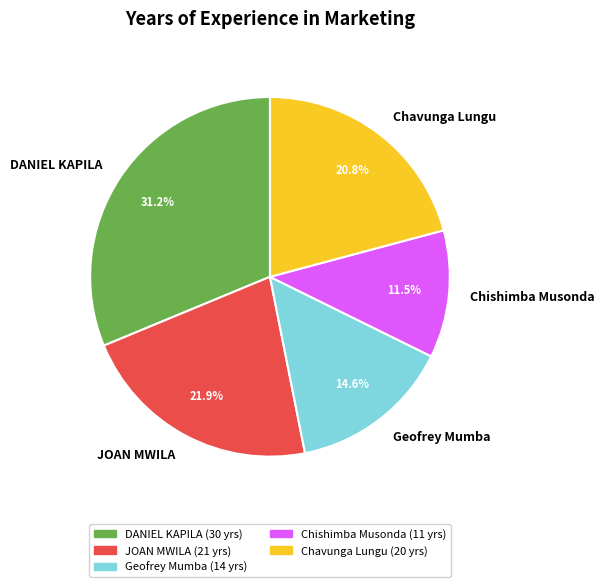

Which slice is the largest?

DANIEL KAPILA